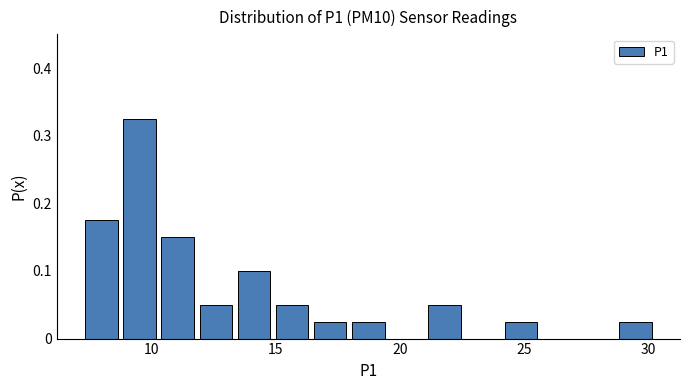

Read against the x-axis, roughly where is the centre of the tallest bar?

9.5